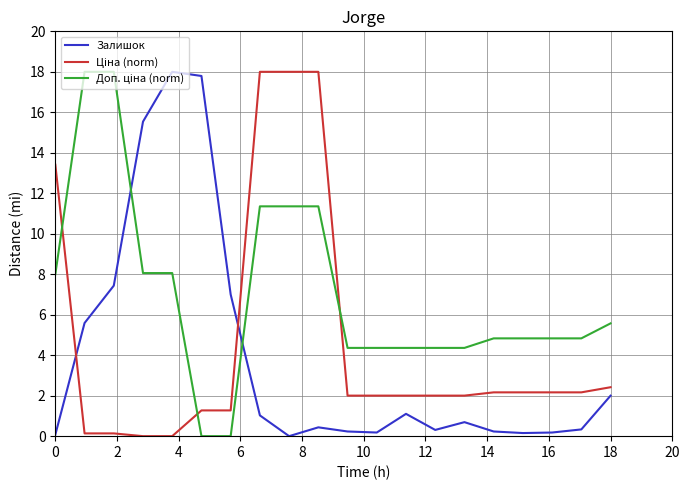

What is the difference between the maximum and minimum values in the Залишок series?

18.0